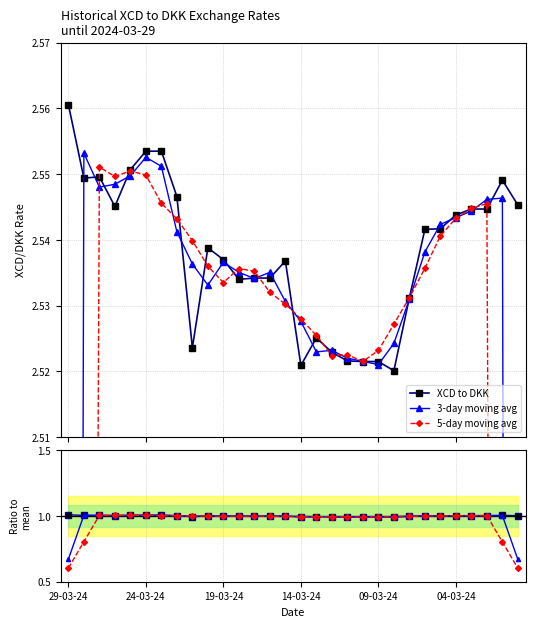

Between 24-03-24 and 15, which series saw the biggest shift?

5-day moving avg